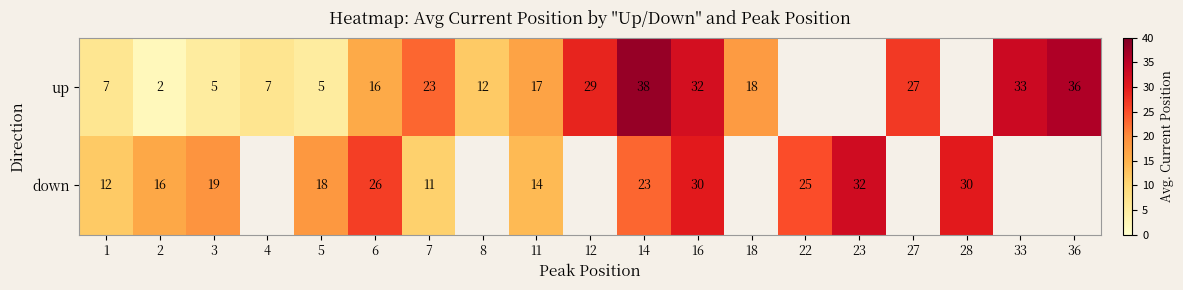

Is the value of down at 16 greater than the value of up at 27?

Yes